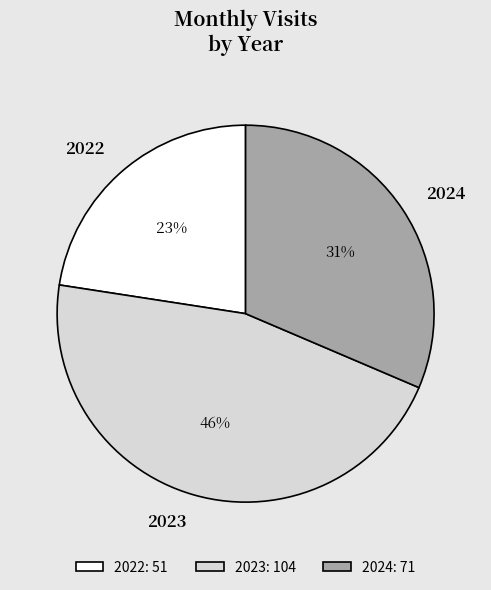

Is it true that 2022 is 36% of the pie?

False